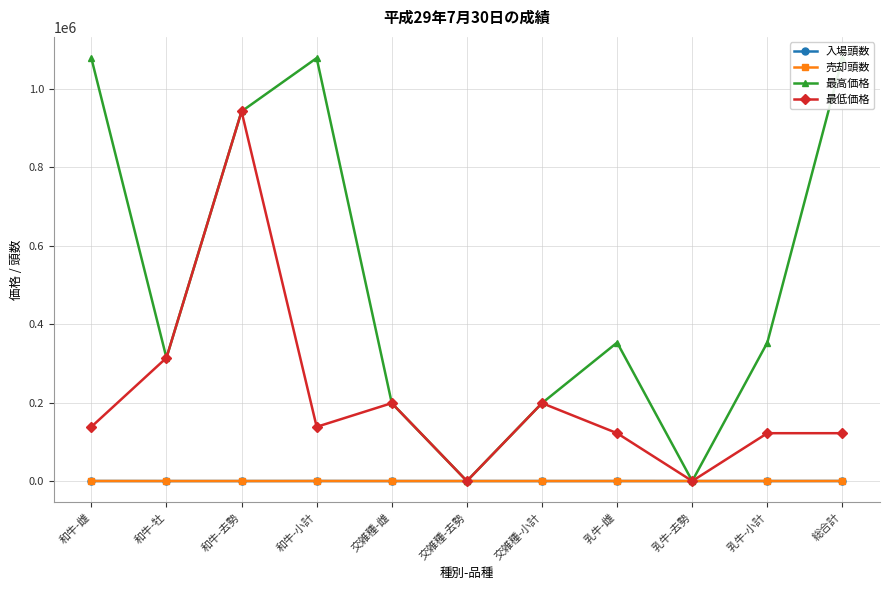

Is it true that 最低価格 equals 344367 at 交雑種-雌?

False